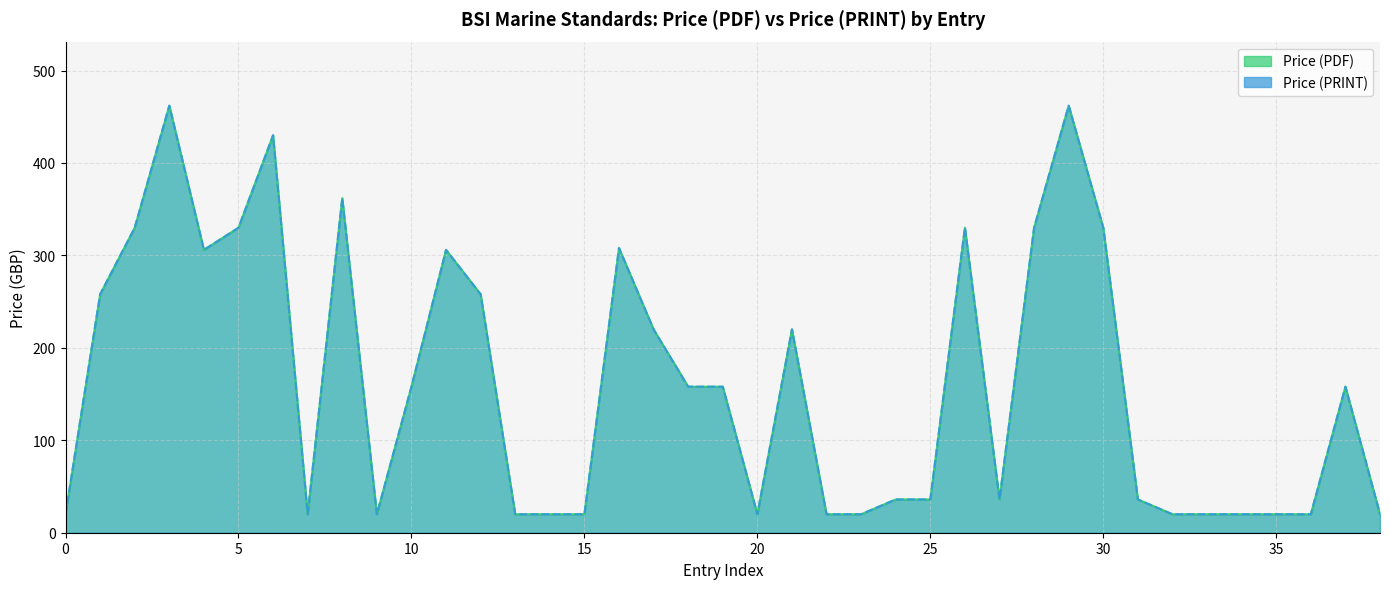

What are all the series names shown in the legend?

Price (PDF), Price (PRINT)